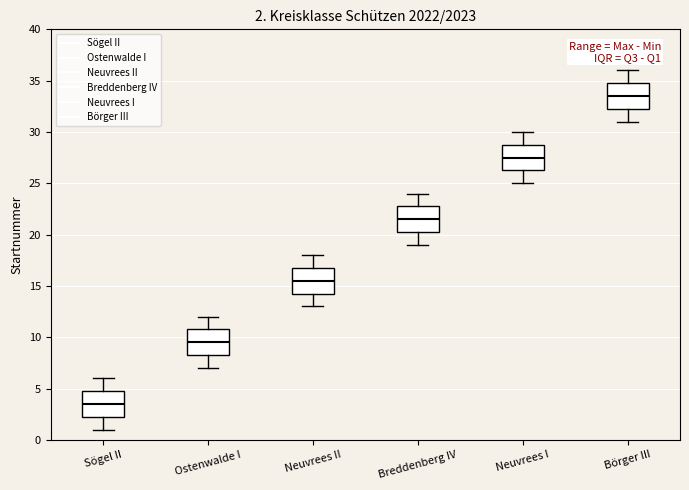

Which box has the lowest median line?

Sögel II